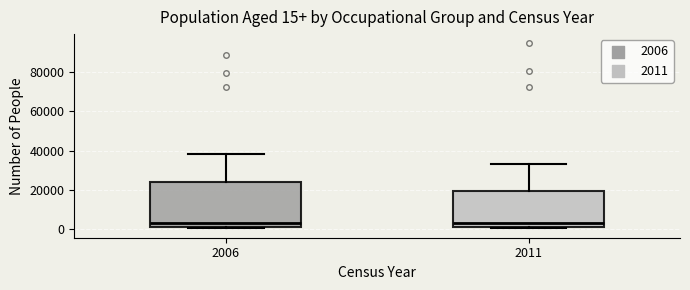

Which box is the tallest, from its lower edge to its upper edge?

2006